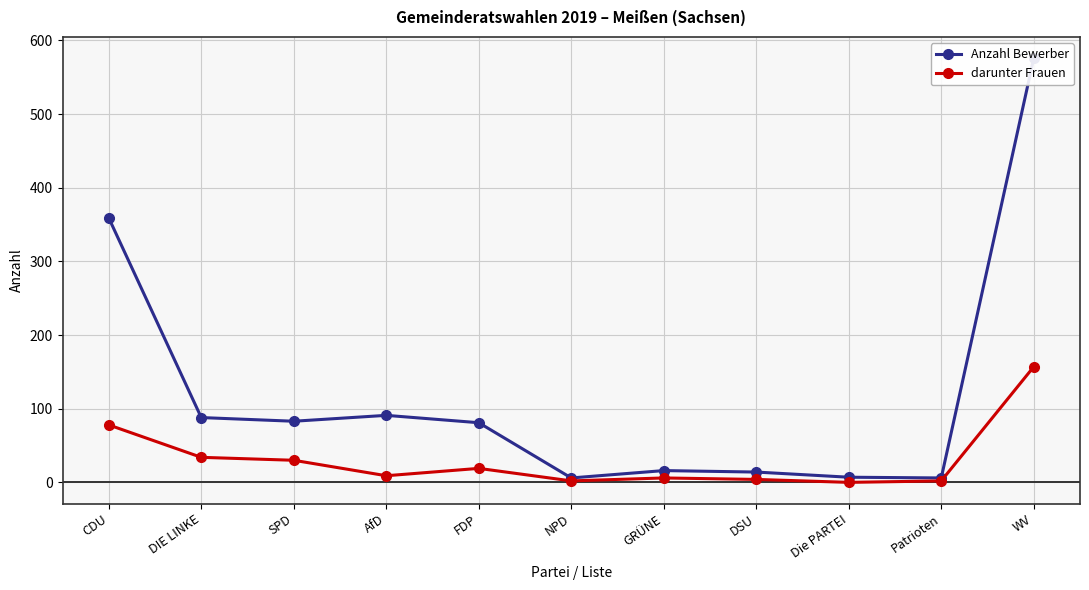

How many interior local valleys does the darunter Frauen series have?

3